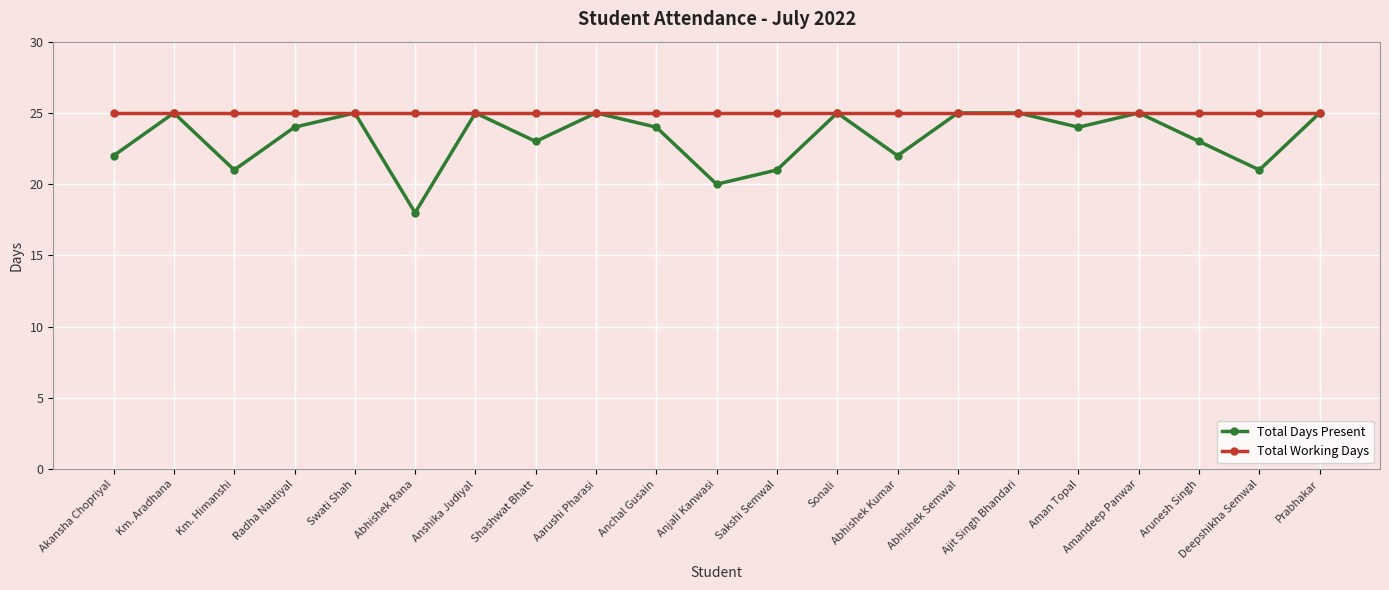

What are all the series names shown in the legend?

Total Days Present, Total Working Days